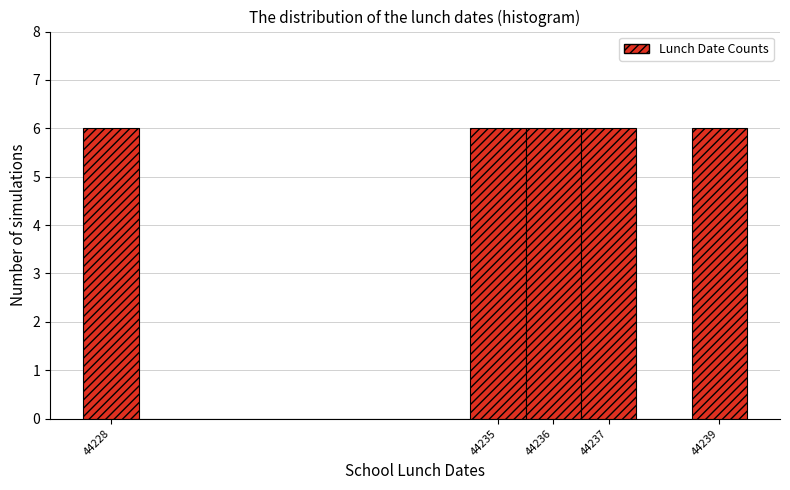

Reading left to right, transcribe this chart: for each bar, give the range it covers on the x-axis and its height. The values are not printed on the chart, so give them approximately, as read against the axis.

44227.5 to 44228.5: 6
44228.5 to 44229.5: 0
44229.5 to 44230.5: 0
44230.5 to 44231.5: 0
44231.5 to 44232.5: 0
44232.5 to 44233.5: 0
44233.5 to 44234.5: 0
44234.5 to 44235.5: 6
44235.5 to 44236.5: 6
44236.5 to 44237.5: 6
44237.5 to 44238.5: 0
44238.5 to 44239.5: 6